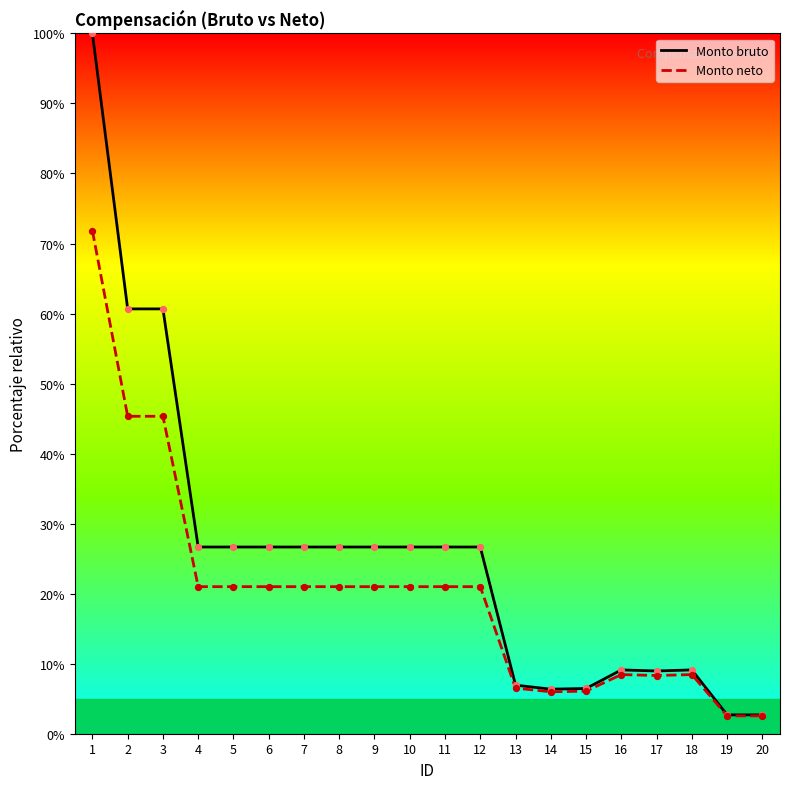

Is the value of Monto neto at 5 greater than the value of Monto bruto at 12?

No